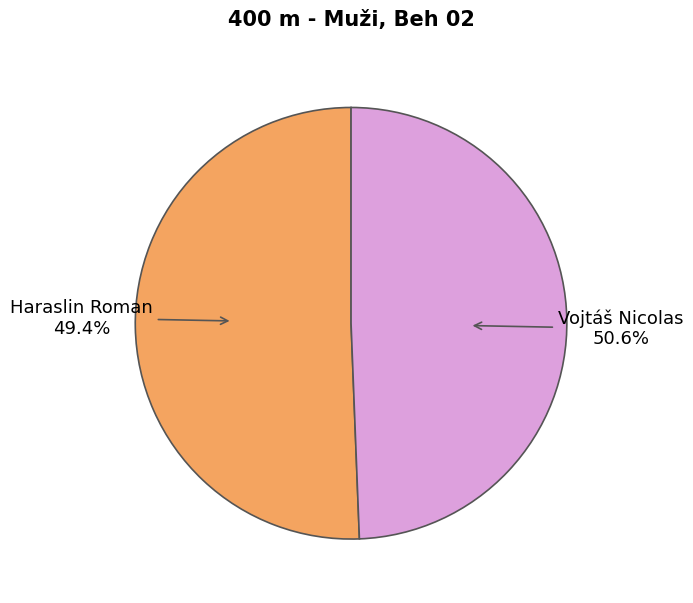

What is the change in value from Vojtáš Nicolas to Haraslin Roman?

-1.2